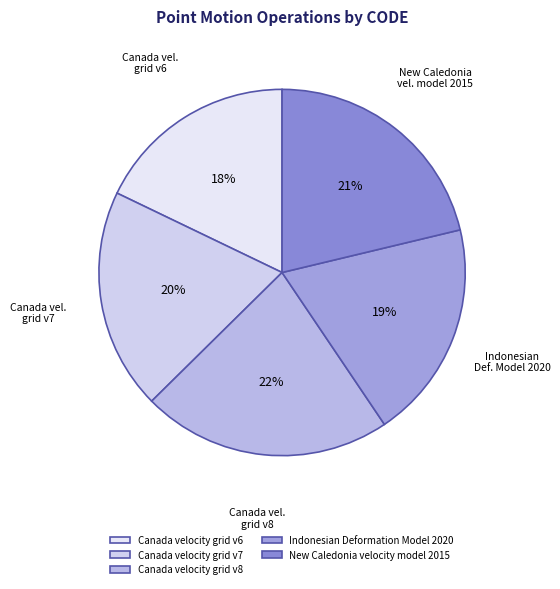

Does any single category account for the majority?

No